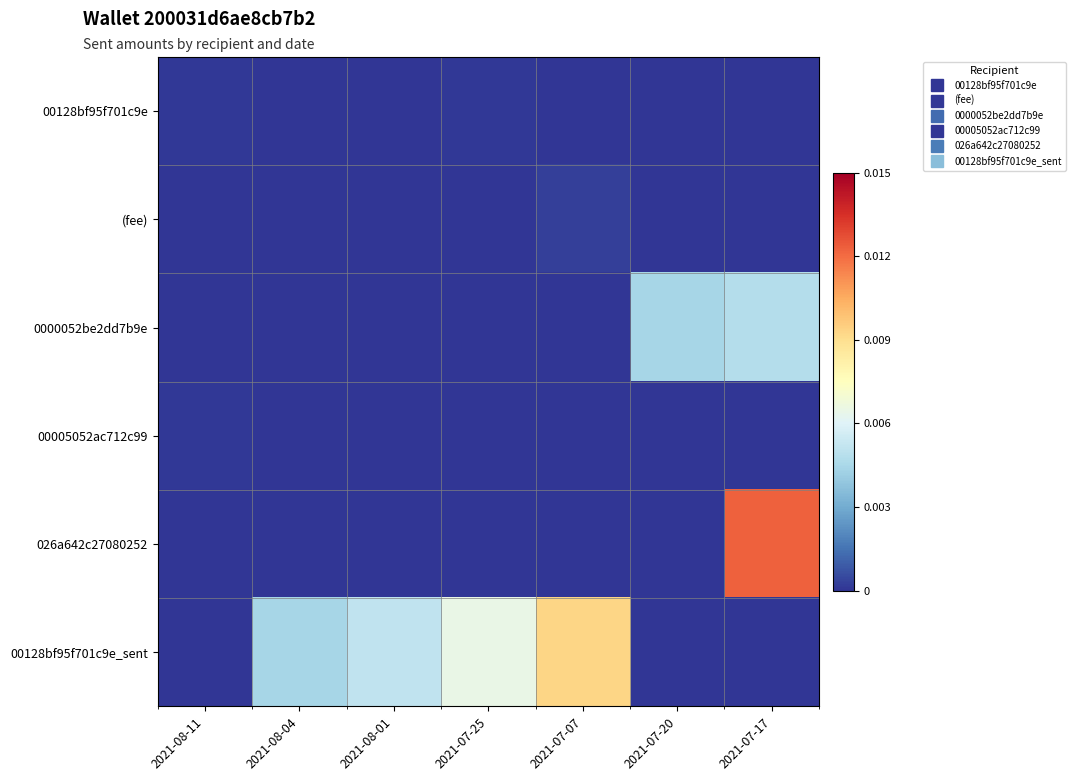

Rank the series at 2021-08-11 from highest to lowest value.

00128bf95f701c9e, 00005052ac712c99, (fee), 0000052be2dd7b9e, 026a642c27080252, 00128bf95f701c9e_sent